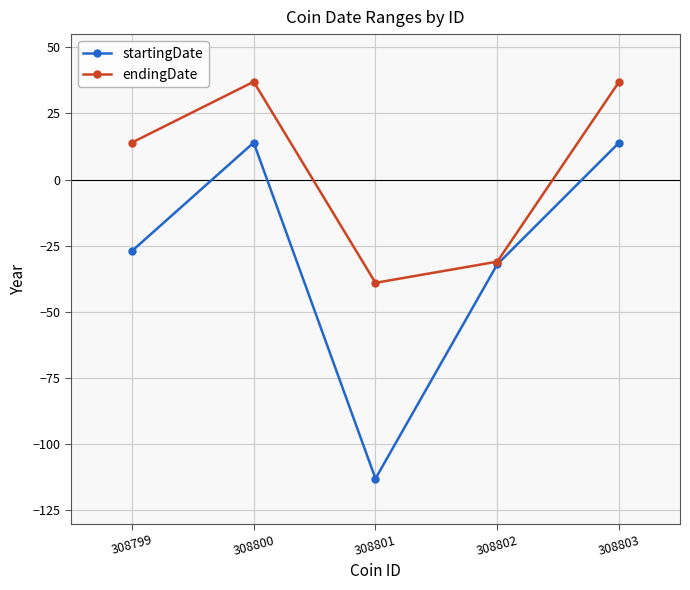

How many negative values does the startingDate series have?

3